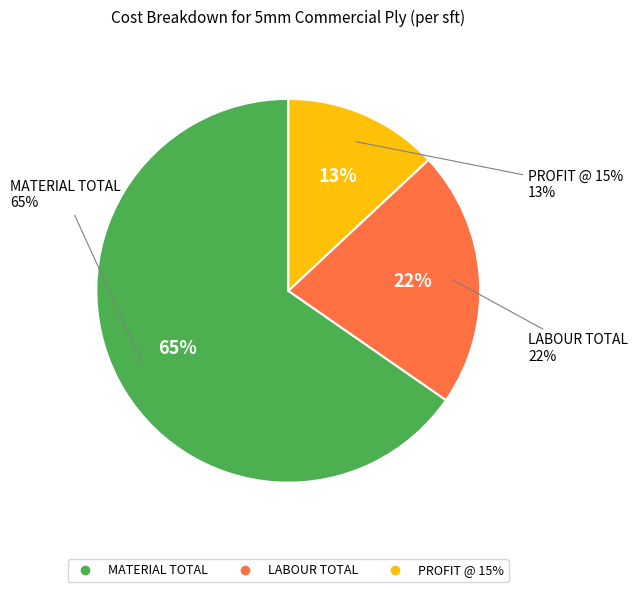

What portion of the pie excludes PROFIT @ 15%?

87.0%